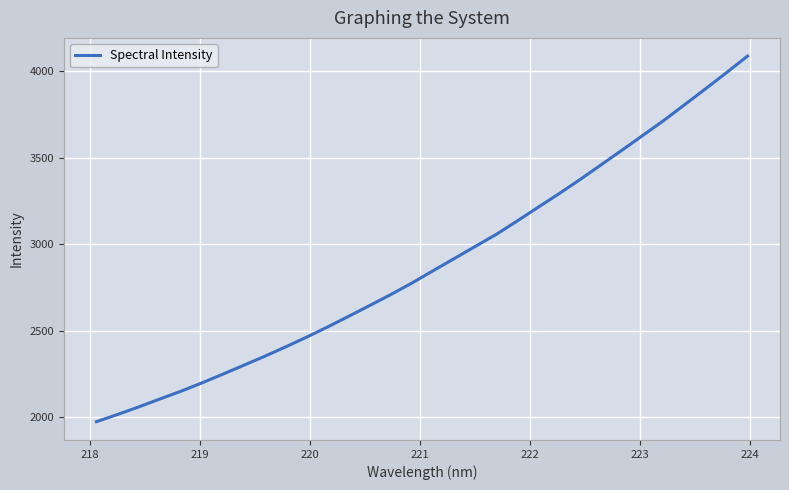

What is the smallest value displayed?

1973.4